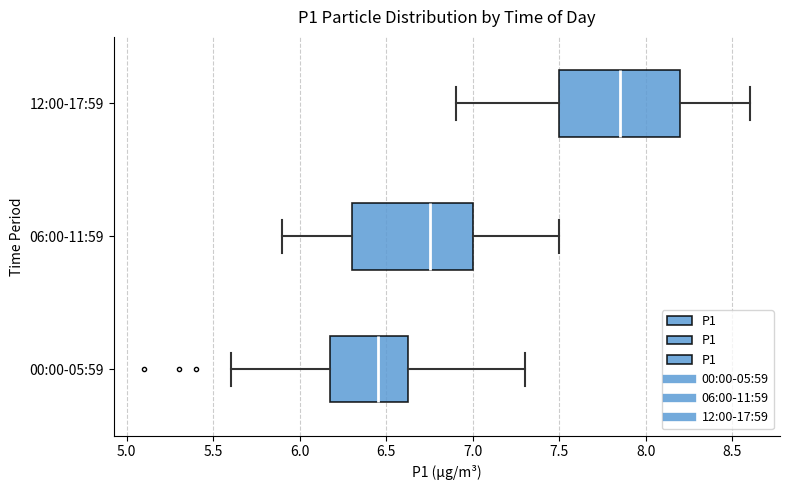

Reading bottom to top, transcribe this box plot: for each box, give where its median line is, the range the box spans, and where its two whiskers end, as read against the x-axis. The values are not printed on the chart, so give them approximately, as read against the axis.

00:00-05:59: median 6.45, box 6.20 to 6.65, whiskers 5.60 to 7.30
06:00-11:59: median 6.75, box 6.30 to 7.00, whiskers 5.90 to 7.50
12:00-17:59: median 7.85, box 7.50 to 8.20, whiskers 6.90 to 8.60